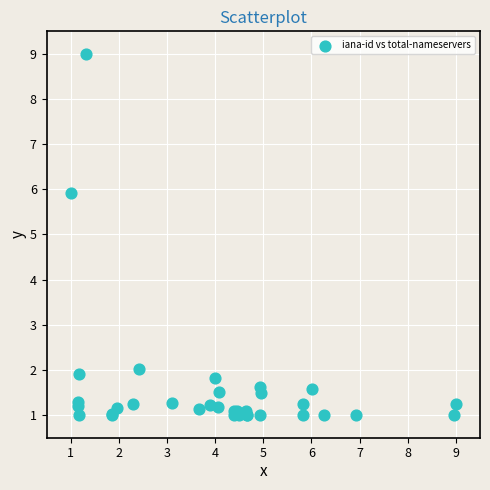

What Y value in the scatter plot is closest to 5?

5.9